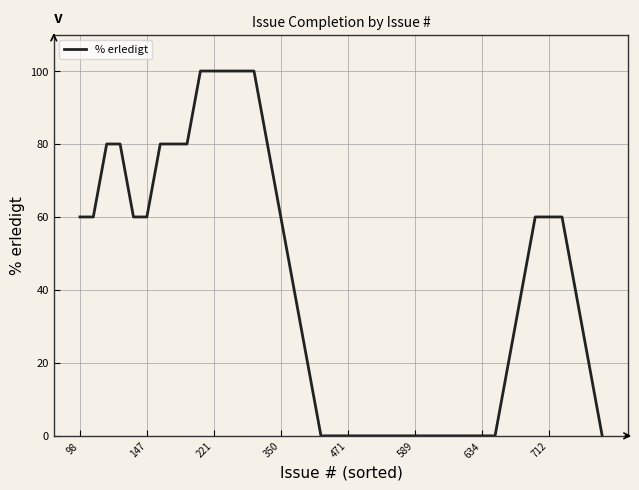

What is the difference between the maximum and minimum values?

100